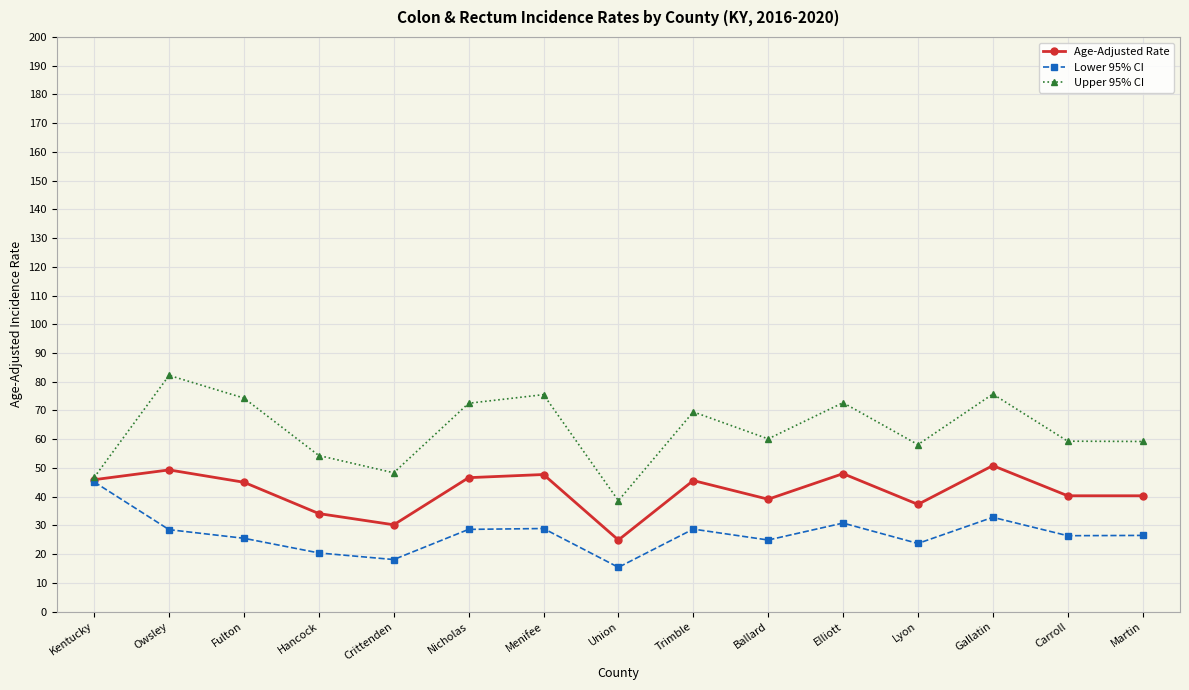

The value of Lower 95% CI at Union is 15.4. True or false?

True